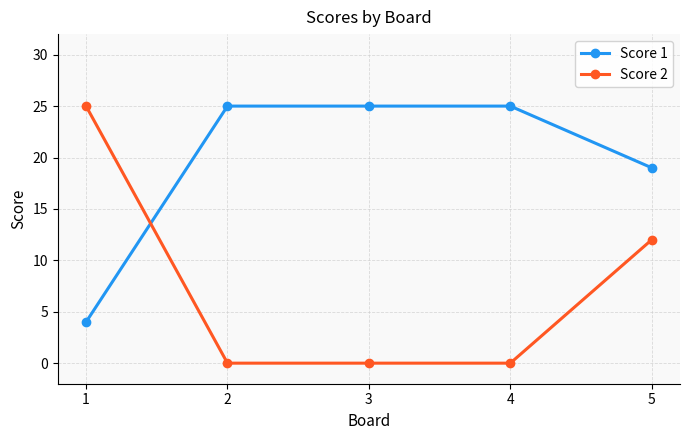

Which series changed the most between 1 and 2?

Score 2